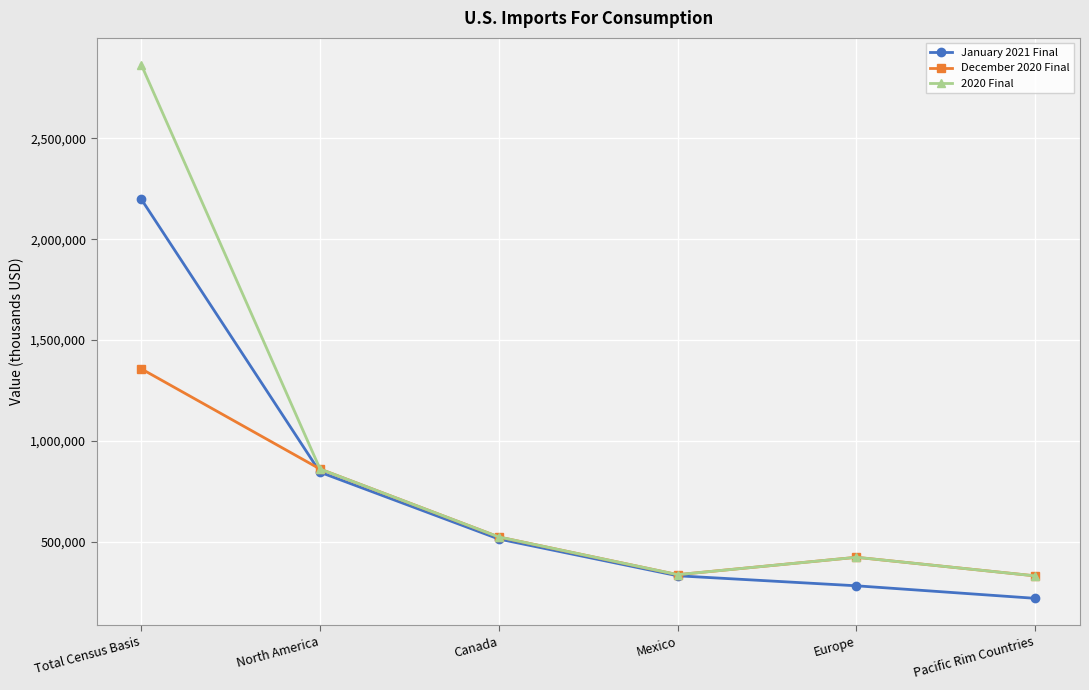

At which category does the chart reach its peak across all series?

Total Census Basis